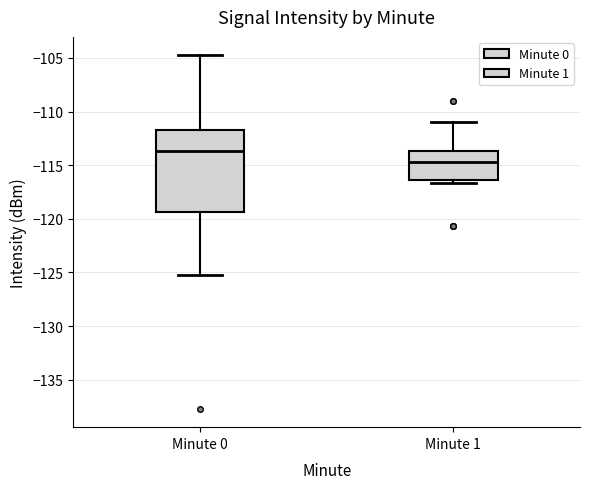

Reading left to right, transcribe this box plot: for each box, give where its median line is, the range the box spans, and where its two whiskers end, as read against the y-axis. The values are not printed on the chart, so give them approximately, as read against the axis.

Minute 0: median -113.5, box -119.5 to -111.5, whiskers -125.5 to -104.5
Minute 1: median -114.5, box -116.5 to -113.5, whiskers -116.5 (just below the box's lower edge) to -111.0